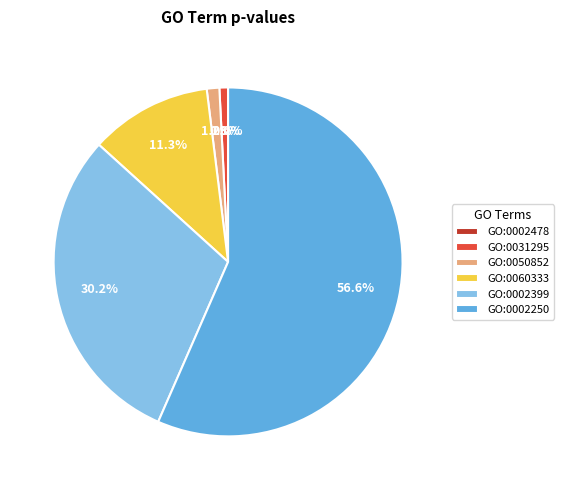

What is the total percentage of GO:0050852 and GO:0031295?

2.0%